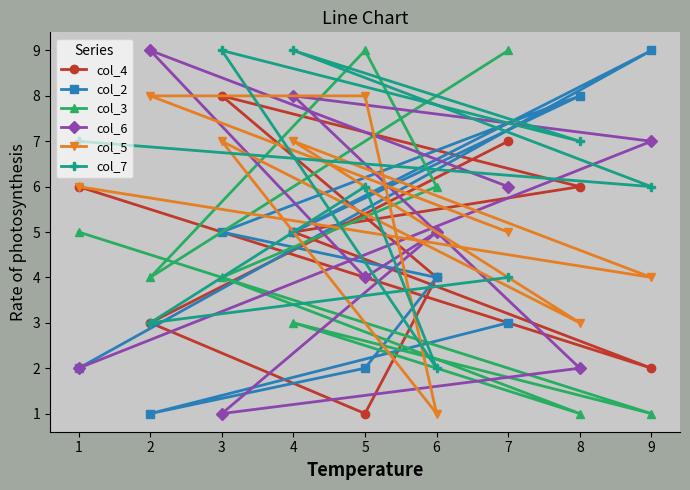

Which category has the highest value in the col_4 series?

3